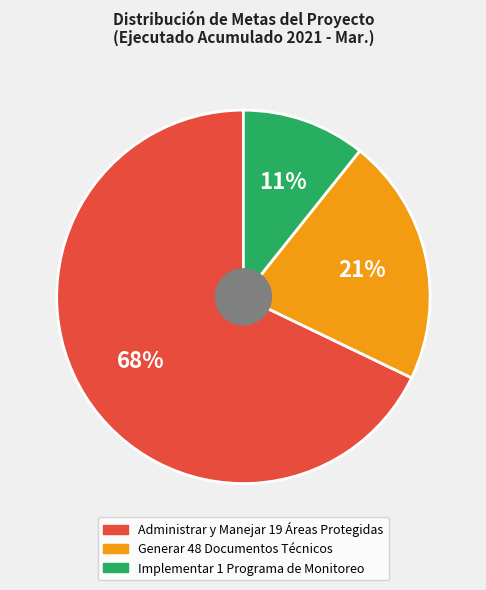

To the nearest percent, what is the combined percentage of Implementar 1 Programa de Monitoreo and Administrar y Manejar 19 Áreas Protegidas?

79%